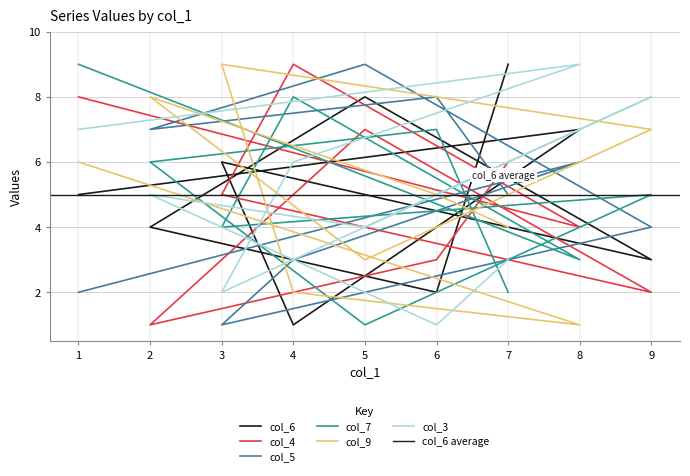

What is the approximate value of col_9 at 8?

1